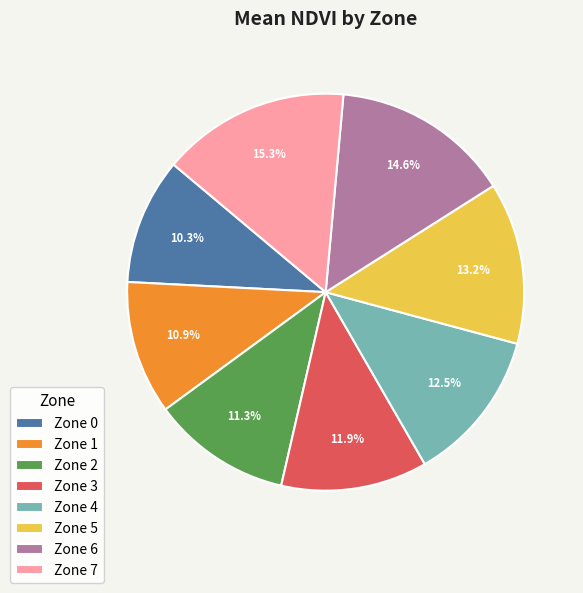

To the nearest percent, what portion does Zone 0 represent?

10%